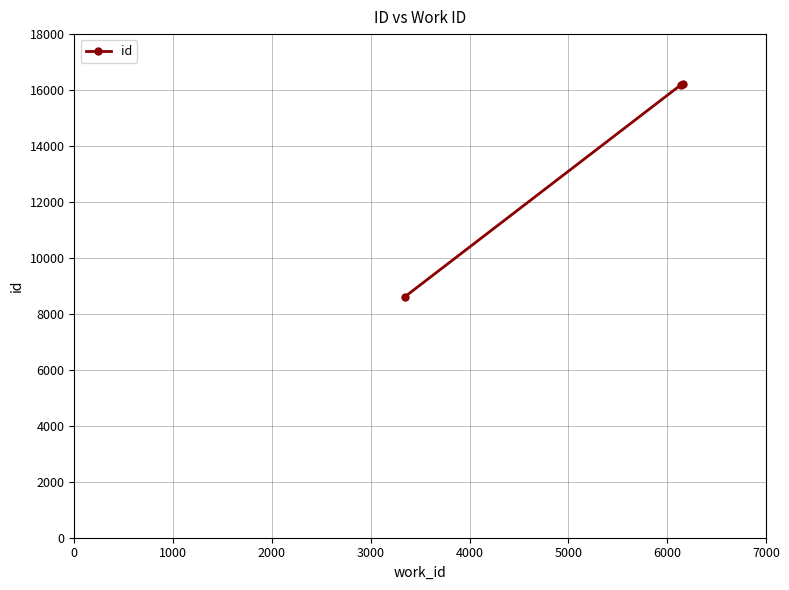

What is the average value?

13680